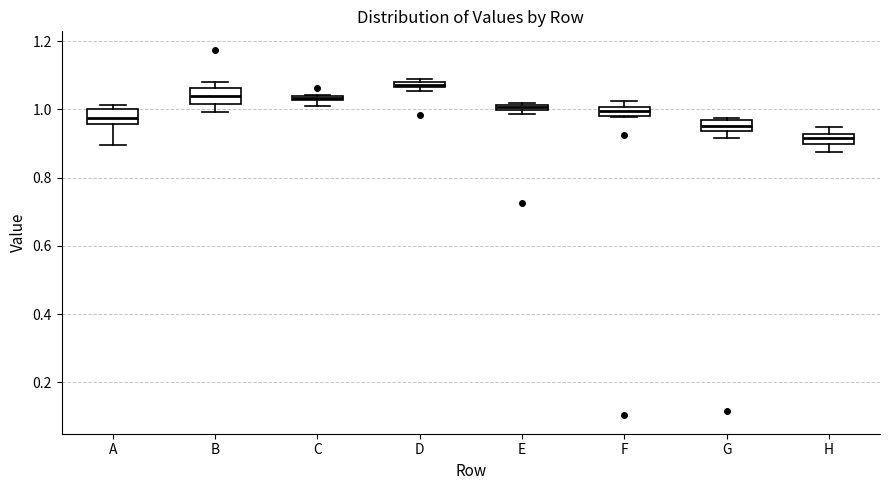

Which box has the lowest median line?

H